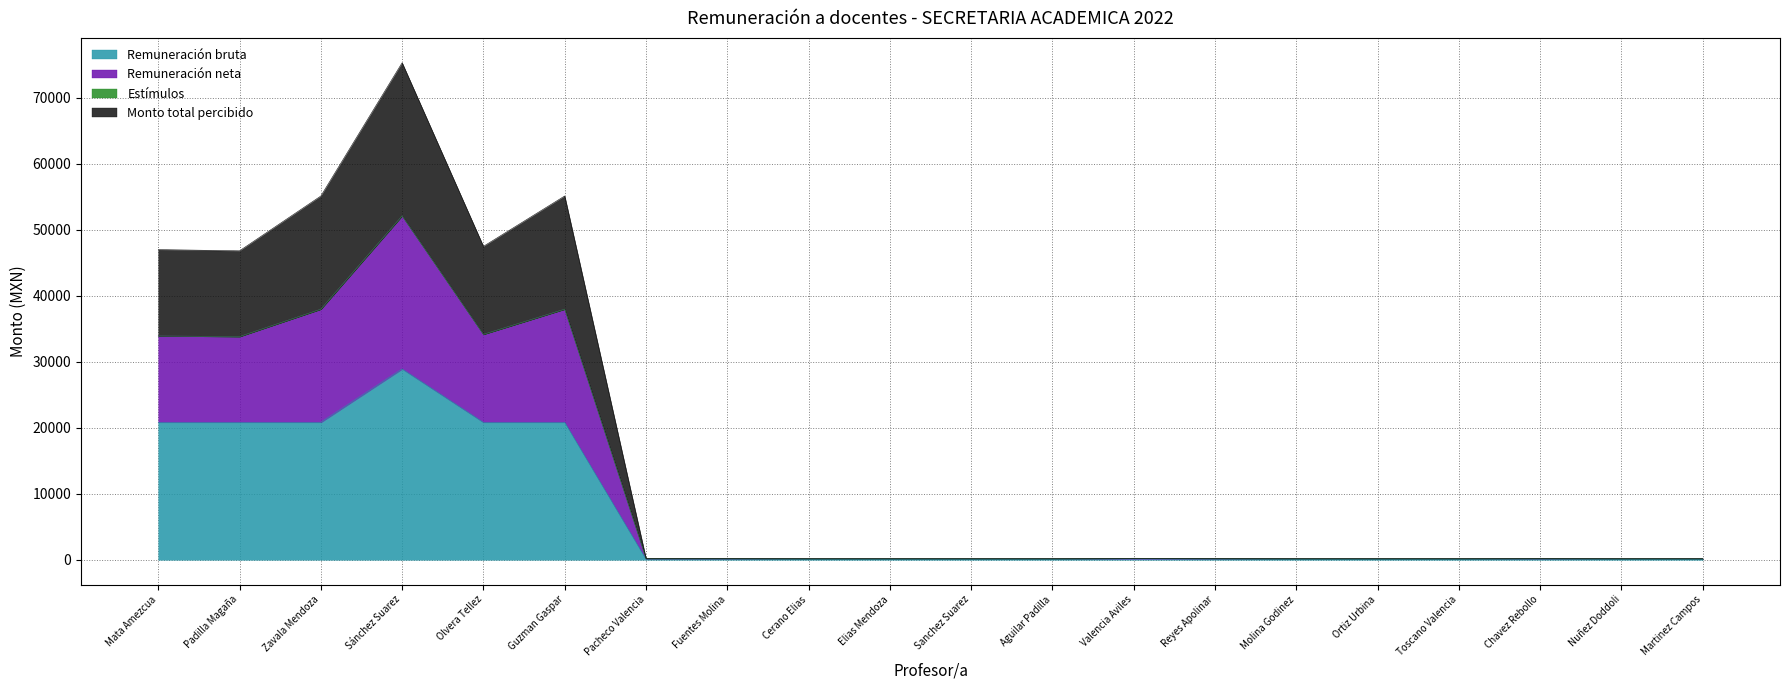

Which category has the highest value in the Remuneración bruta series?

Sánchez Suarez